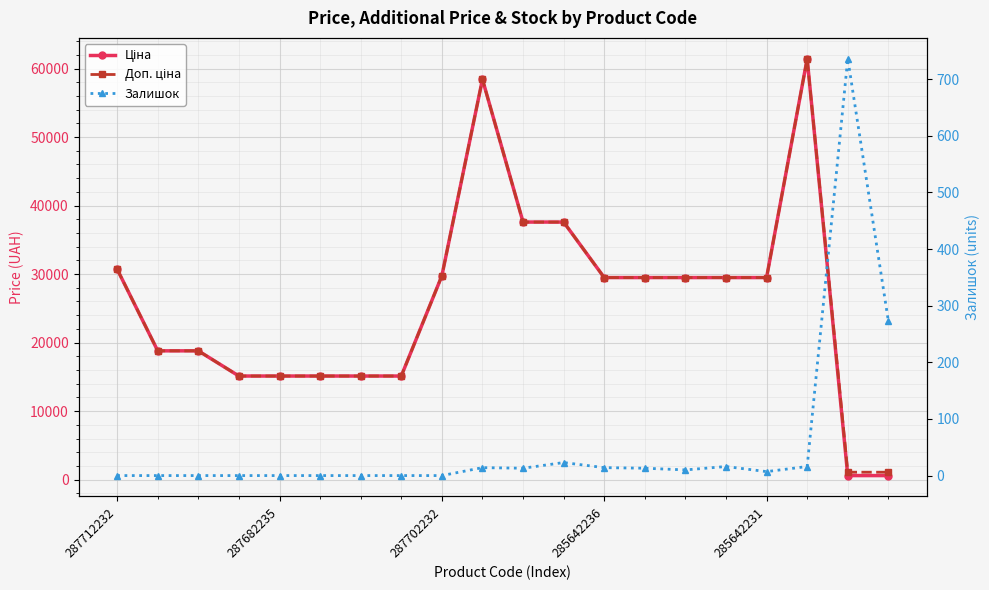

Count the number of categories in the chart.

20